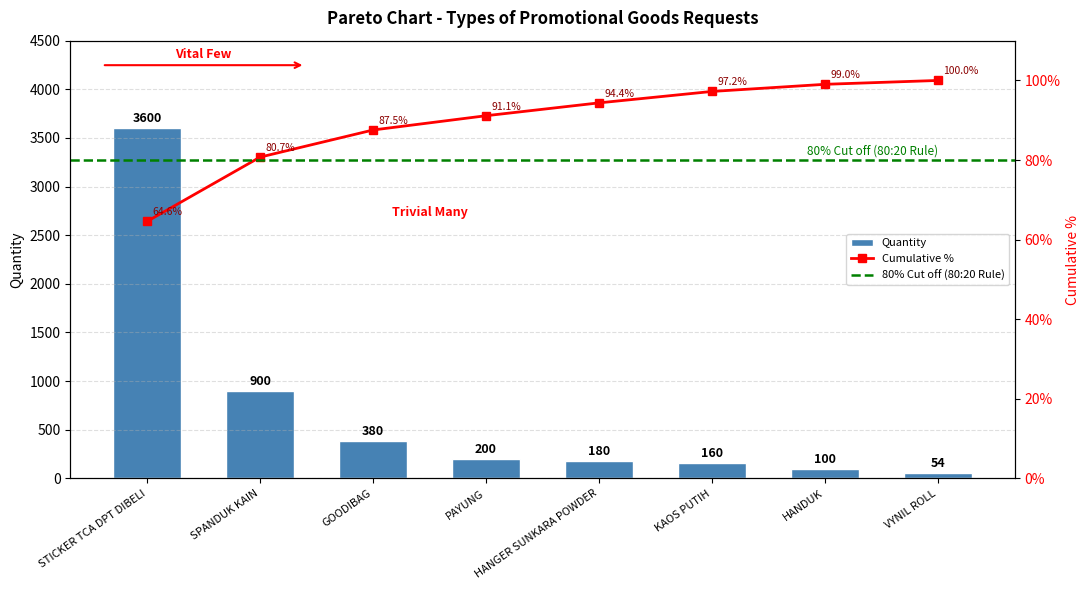

The Quantity series shows 678 at GOODIBAG. True or false?

False